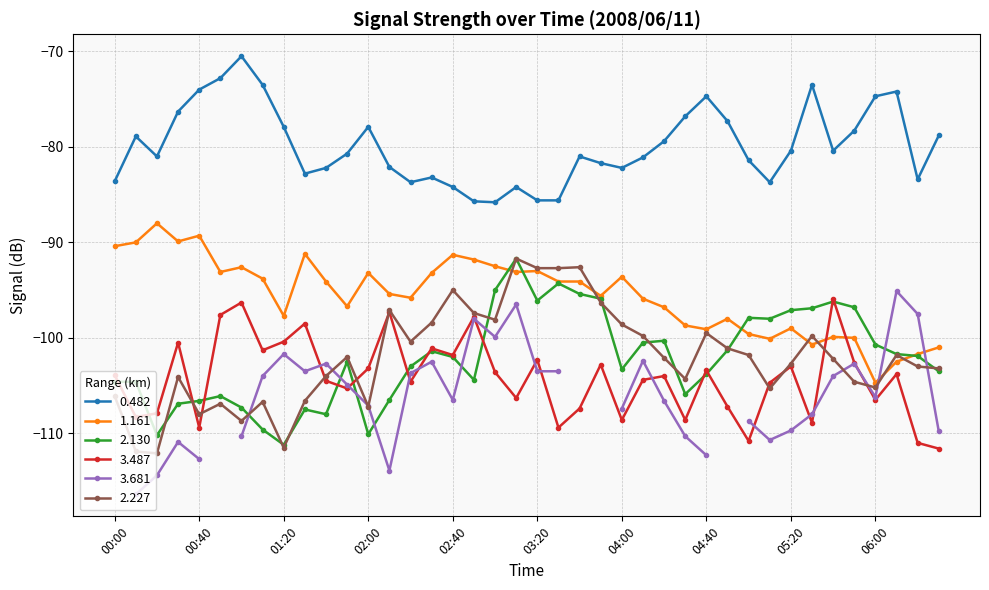

True or false: 1.161 and 0.482 intersect in this chart.

False